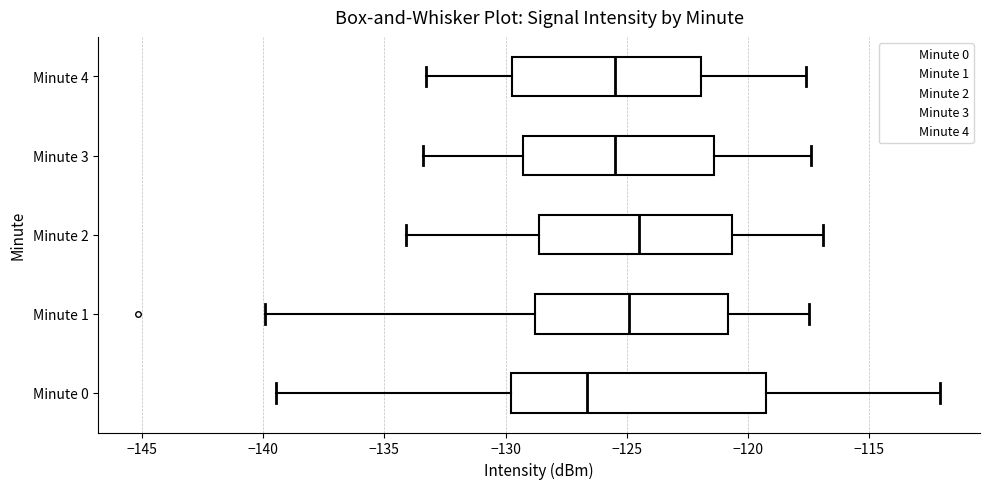

Which box is the widest, from its left edge to its right edge?

Minute 0